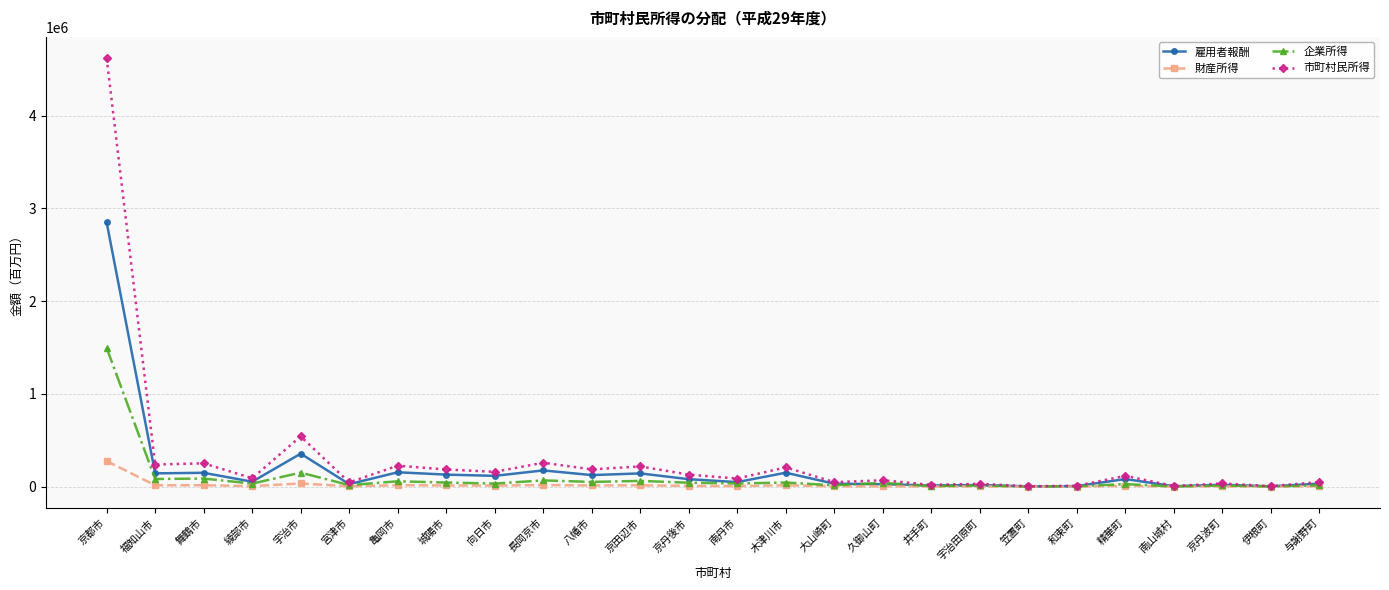

How many values in the 財産所得 series are below 7588?

13